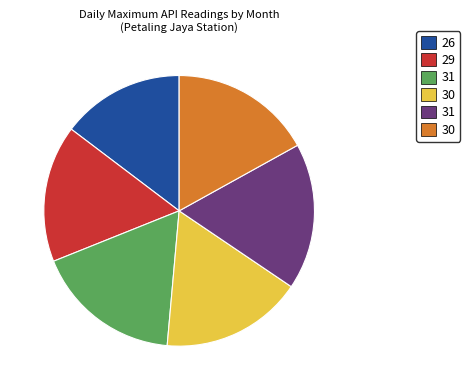

Is there any slice that represents more than half of the pie?

No